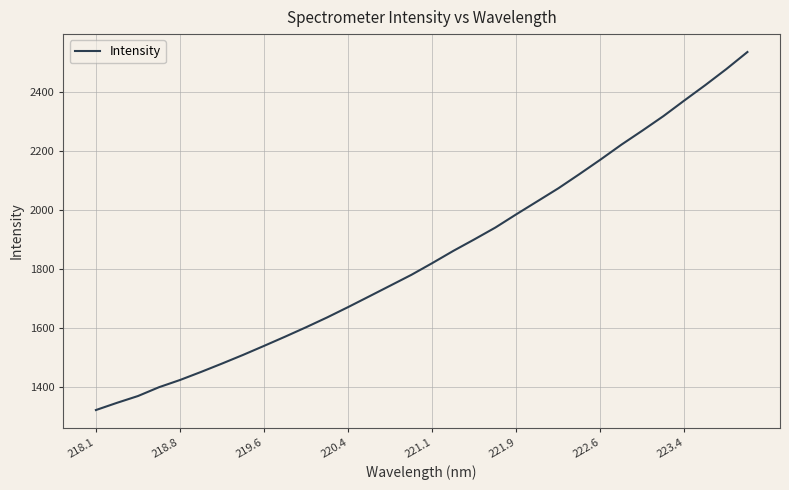

What is the smallest value displayed?

1322.4